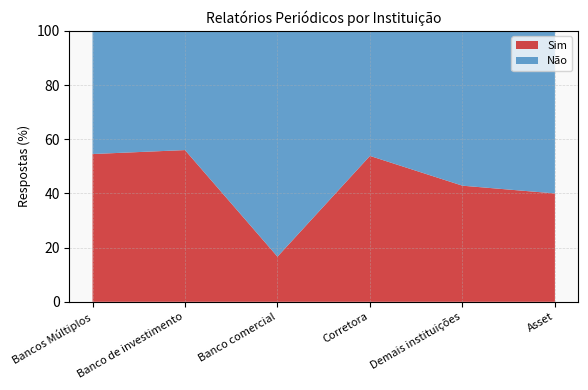

Where is Sim nearest to the value 36?

Asset